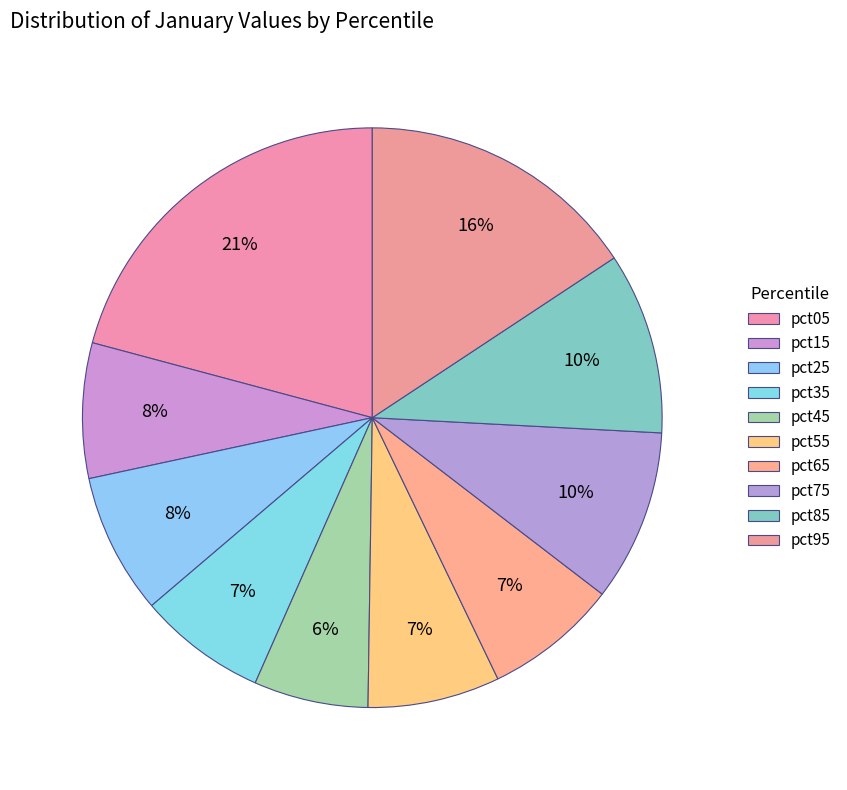

How many segments does this pie chart have?

10